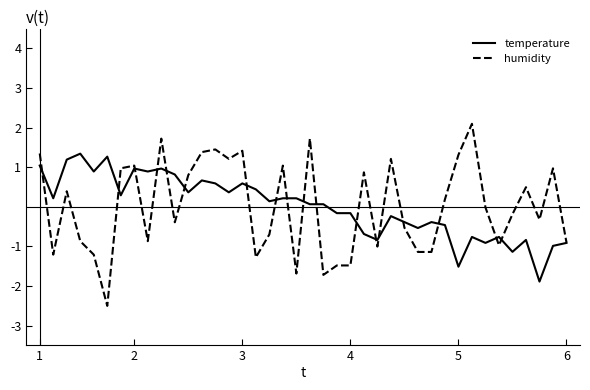

Which series has the largest range (max minus min)?

humidity